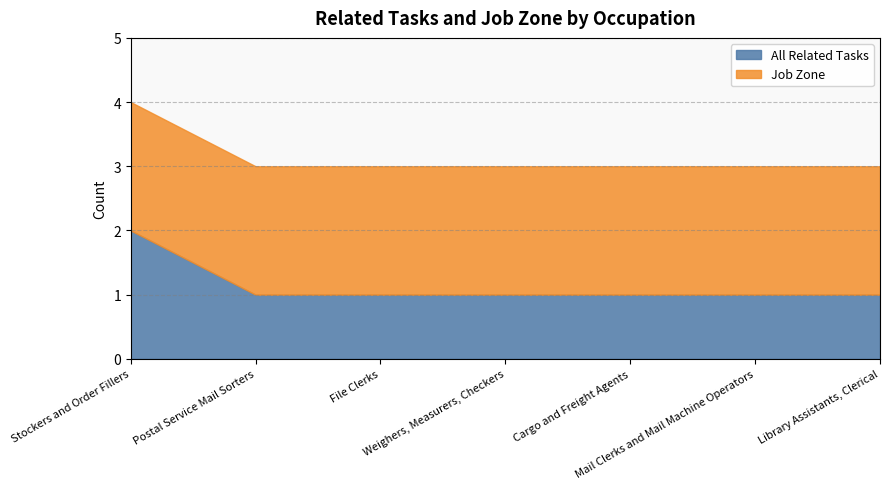

What is the difference between the maximum and minimum values in the All Related Tasks series?

1